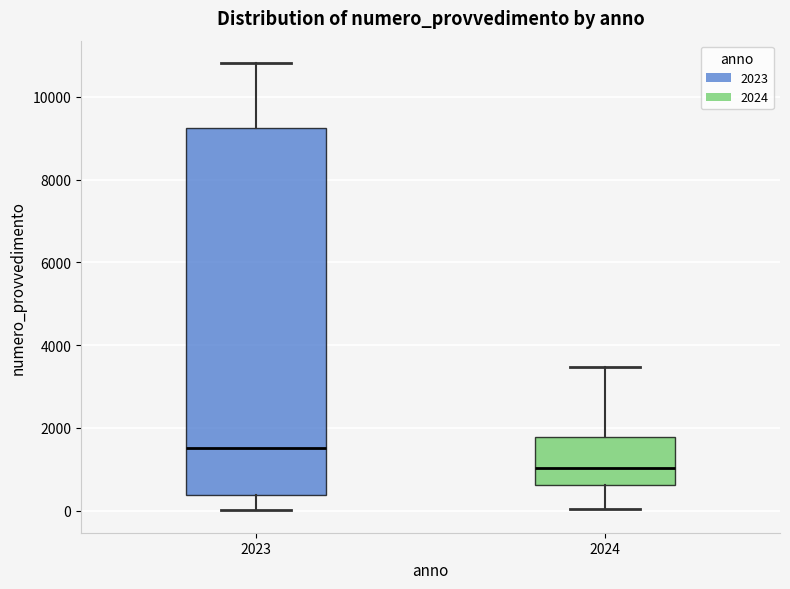

Reading left to right, read every box against the y-axis: the position of its median line, the range the box covers, and the ends of its whiskers. The values are not printed on the chart, so give them approximately, as read against the axis.

2023: median 1600, box 400 to 9200, whiskers 0 to 10800
2024: median 1000, box 600 to 1800, whiskers 0 to 3400